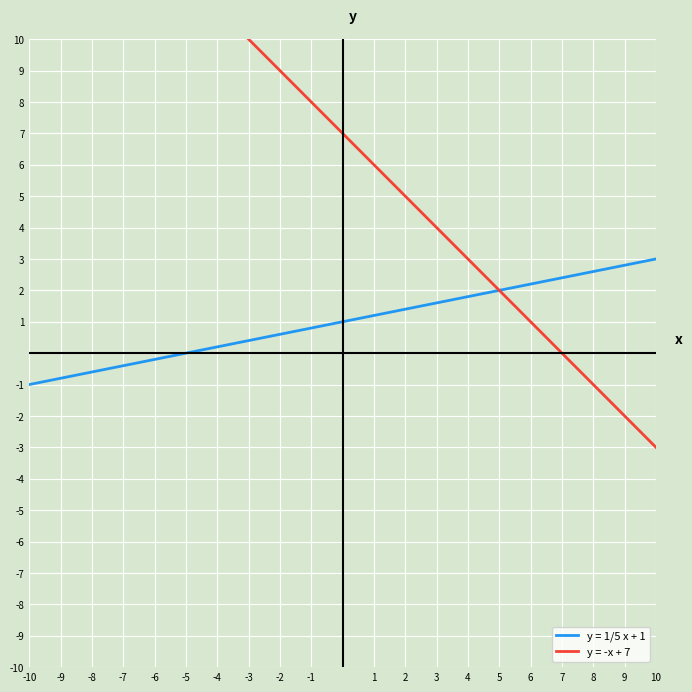

At which category is the sum across all series the highest?

-10